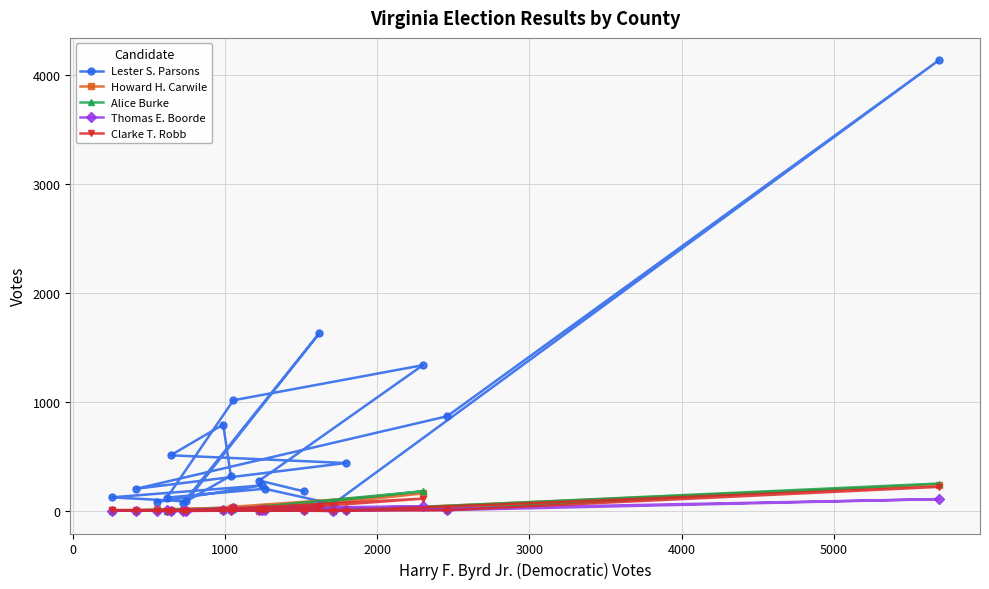

Which series has the widest spread of values?

Lester S. Parsons